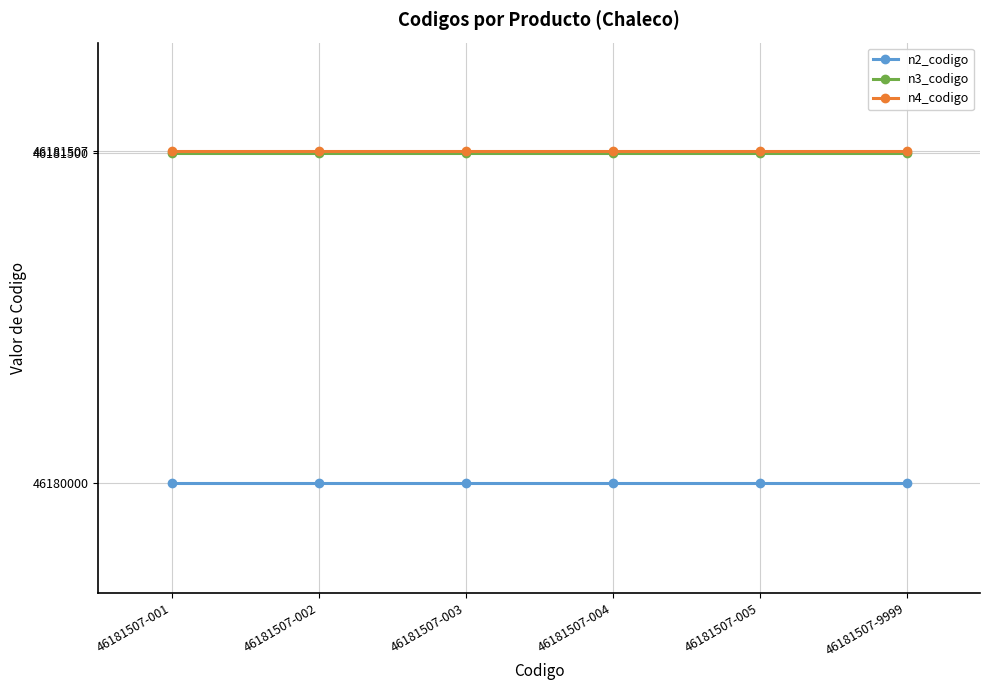

What is the smallest value displayed?

46180000